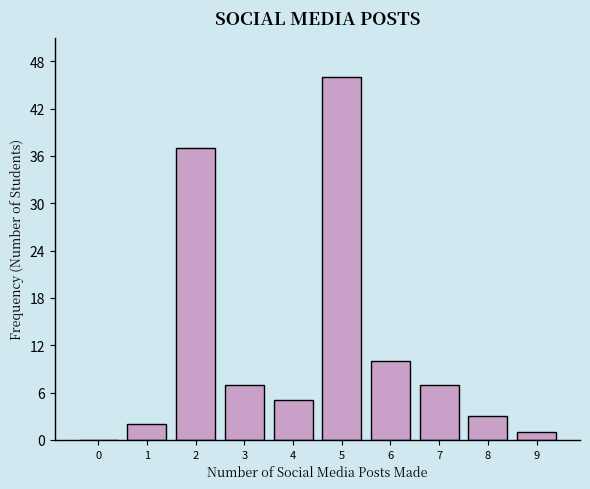

Reading left to right, list all the values displayed in this chart.

0=0	1=2	2=37	3=7	4=5	5=46	6=10	7=7	8=3	9=1